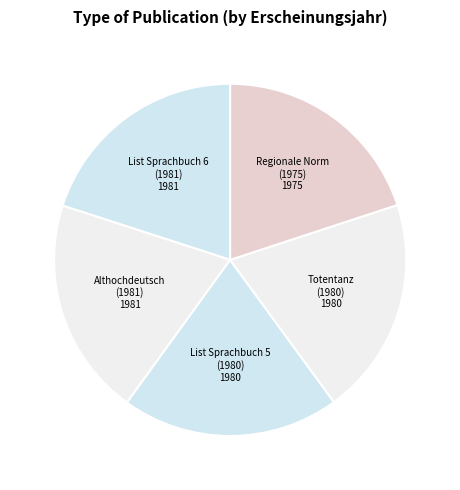

Rank the categories by value from highest to lowest.

1981 (List Sprachbuch 6), 1981 (Althochdeutsch), 1980 (List Sprachbuch 5), 1980 (Totentanz), 1975 (Regionale Norm)